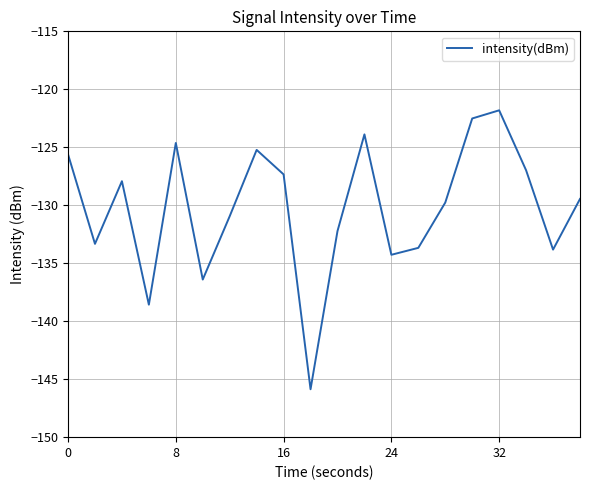

What is the maximum value shown in the chart?

-121.8